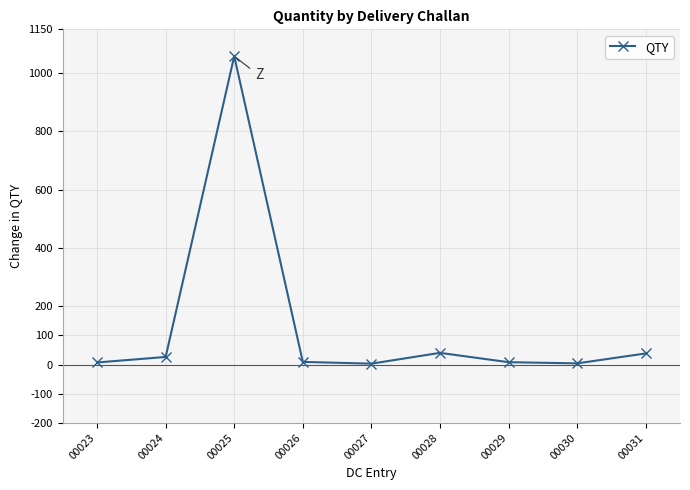

What is the value of the 7th point from the left?

8